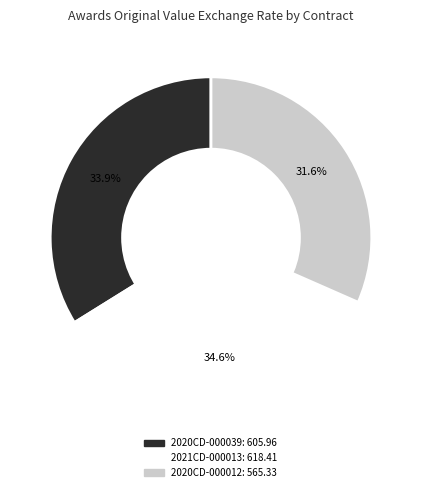

To the nearest percent, what portion does 2020CD-000039 represent?

34%